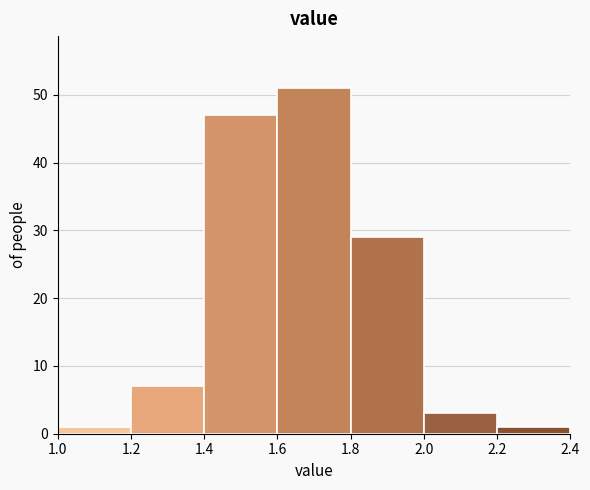

Reading left to right, transcribe this chart: for each bar, give the range it covers on the x-axis and its height. The values are not printed on the chart, so give them approximately, as read against the axis.

1.0 to 1.2: 1
1.2 to 1.4: 7
1.4 to 1.6: 47
1.6 to 1.8: 51
1.8 to 2.0: 29
2.0 to 2.2: 3
2.2 to 2.4: 1